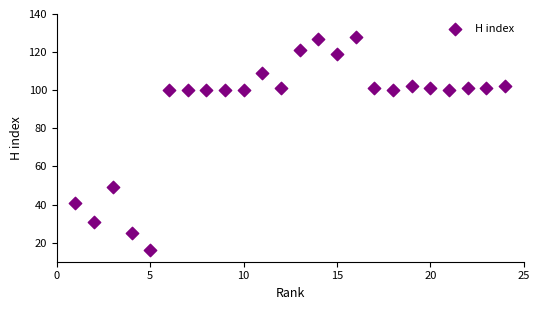

What Y value in the scatter plot is closest to 72?

49